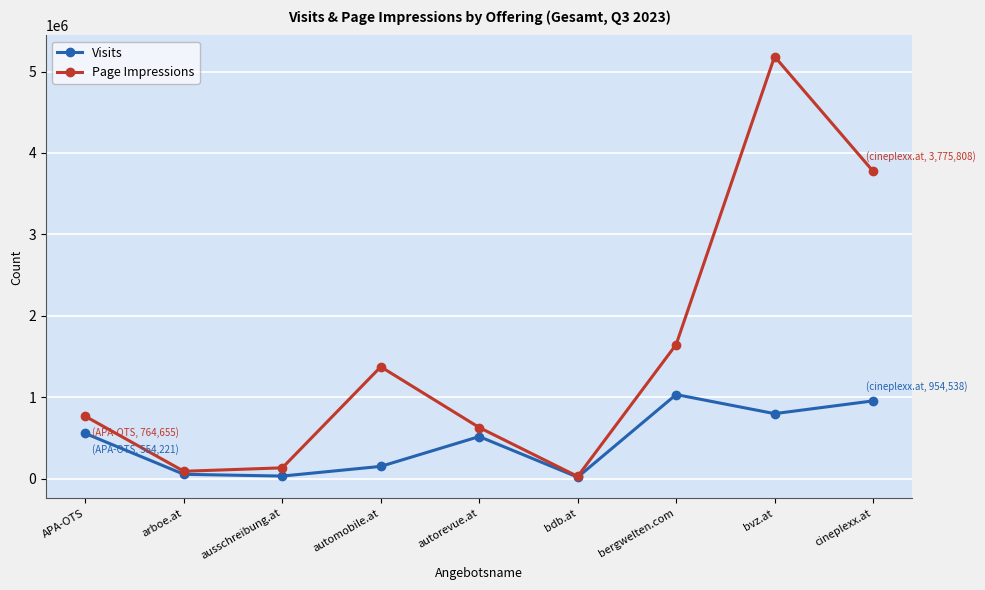

The Page Impressions series shows 5184007 at bvz.at. True or false?

True